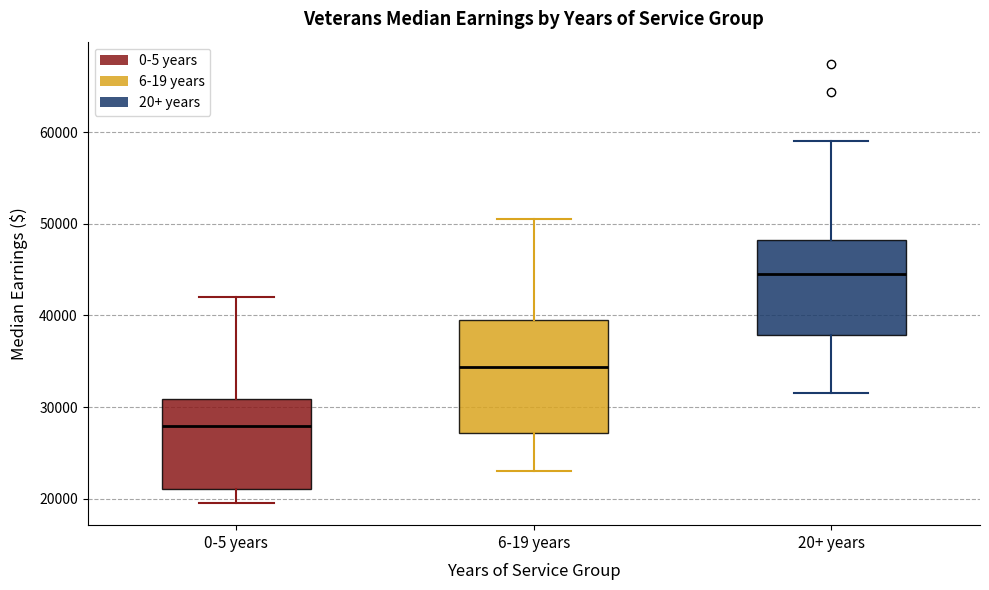

Comparing the boxes themselves (not the whiskers), which one is the tallest?

6-19 years